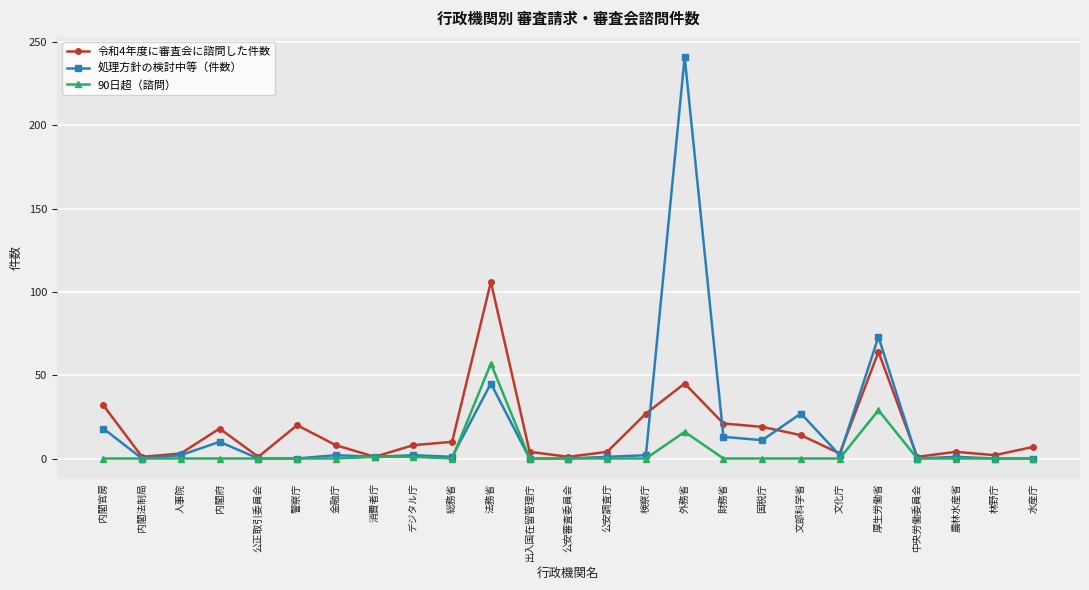

What is the greatest value displayed?

241